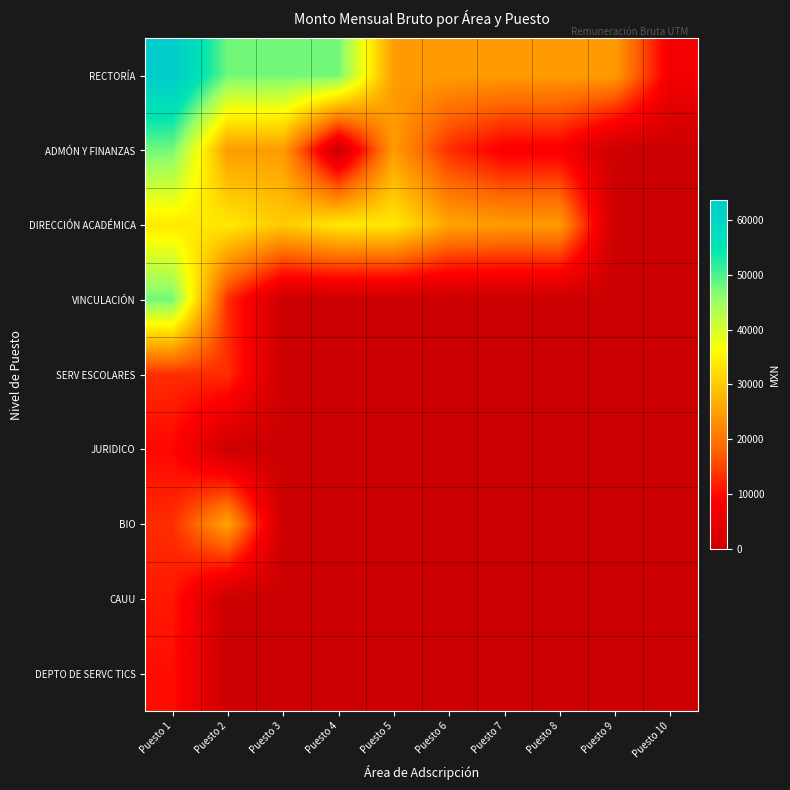

Reading left to right, extract all data points from this chart.

RECTORÍA: Puesto 1=63561.2	Puesto 2=47677.2	Puesto 3=47677.2	Puesto 4=47677.1	Puesto 5=24571.6	Puesto 6=24571.4	Puesto 7=24571.6	Puesto 8=24571.6	Puesto 9=24571.6	Puesto 10=7044.2
ADMÓN Y FINANZAS: Puesto 1=47677.2	Puesto 2=24571.6	Puesto 3=24571.6	Puesto 4=0.0	Puesto 5=24571.6	Puesto 6=13092.3	Puesto 7=8185.5	Puesto 8=8185.5	Puesto 9=0.0	Puesto 10=0.0
DIRECCIÓN ACADÉMICA: Puesto 1=33814.2	Puesto 2=33814.2	Puesto 3=30045.6	Puesto 4=33814.2	Puesto 5=33814.2	Puesto 6=25631.4	Puesto 7=24571.6	Puesto 8=24571.6	Puesto 9=0.0	Puesto 10=0.0
VINCULACIÓN: Puesto 1=47677.1	Puesto 2=13092.3	Puesto 3=0.0	Puesto 4=0.0	Puesto 5=0.0	Puesto 6=0.0	Puesto 7=0.0	Puesto 8=0.0	Puesto 9=0.0	Puesto 10=0.0
SERV ESCOLARES: Puesto 1=13092.3	Puesto 2=13092.3	Puesto 3=0.0	Puesto 4=0.0	Puesto 5=0.0	Puesto 6=0.0	Puesto 7=0.0	Puesto 8=0.0	Puesto 9=0.0	Puesto 10=0.0
JURIDICO: Puesto 1=9632.0	Puesto 2=0.0	Puesto 3=0.0	Puesto 4=0.0	Puesto 5=0.0	Puesto 6=0.0	Puesto 7=0.0	Puesto 8=0.0	Puesto 9=0.0	Puesto 10=0.0
BIO: Puesto 1=13092.3	Puesto 2=25631.4	Puesto 3=0.0	Puesto 4=0.0	Puesto 5=0.0	Puesto 6=0.0	Puesto 7=0.0	Puesto 8=0.0	Puesto 9=0.0	Puesto 10=0.0
CAUU: Puesto 1=11260.0	Puesto 2=0.0	Puesto 3=0.0	Puesto 4=0.0	Puesto 5=0.0	Puesto 6=0.0	Puesto 7=0.0	Puesto 8=0.0	Puesto 9=0.0	Puesto 10=0.0
DEPTO DE SERVC TICS: Puesto 1=10299.5	Puesto 2=0.0	Puesto 3=0.0	Puesto 4=0.0	Puesto 5=0.0	Puesto 6=0.0	Puesto 7=0.0	Puesto 8=0.0	Puesto 9=0.0	Puesto 10=0.0